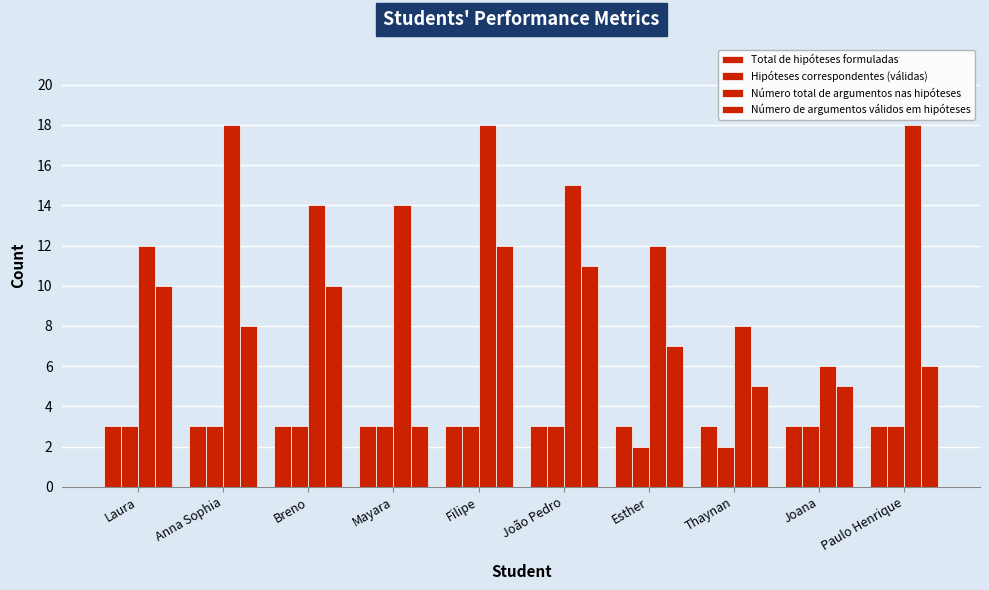

What is the label of the 9th bar from the right?

Anna Sophia